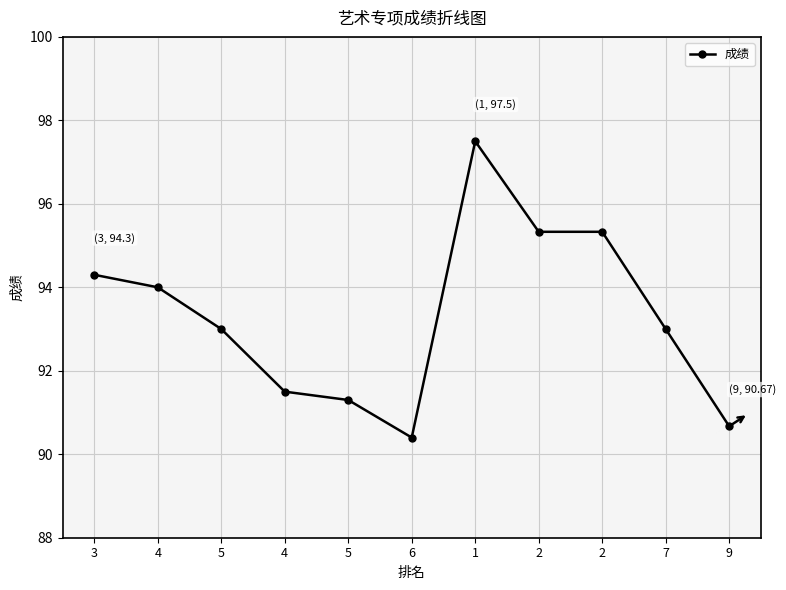

Which label corresponds to the largest value in the chart?

1